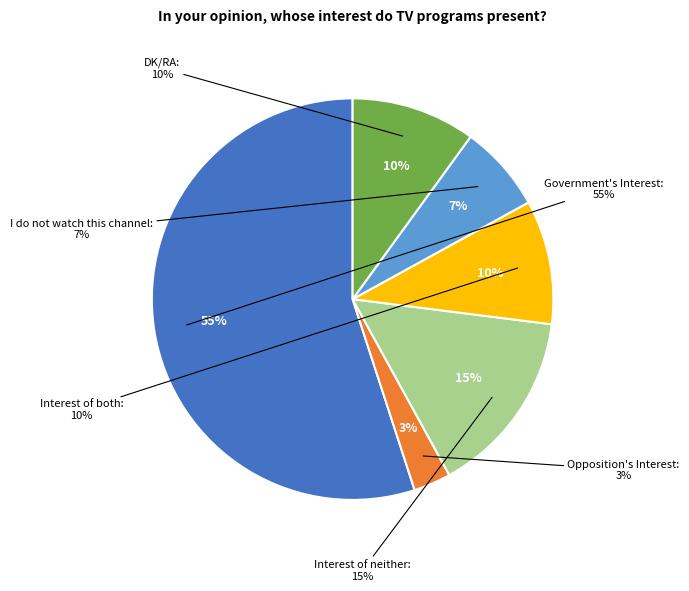

Is the sum of Interest of both and Opposition's Interest greater than half?

No